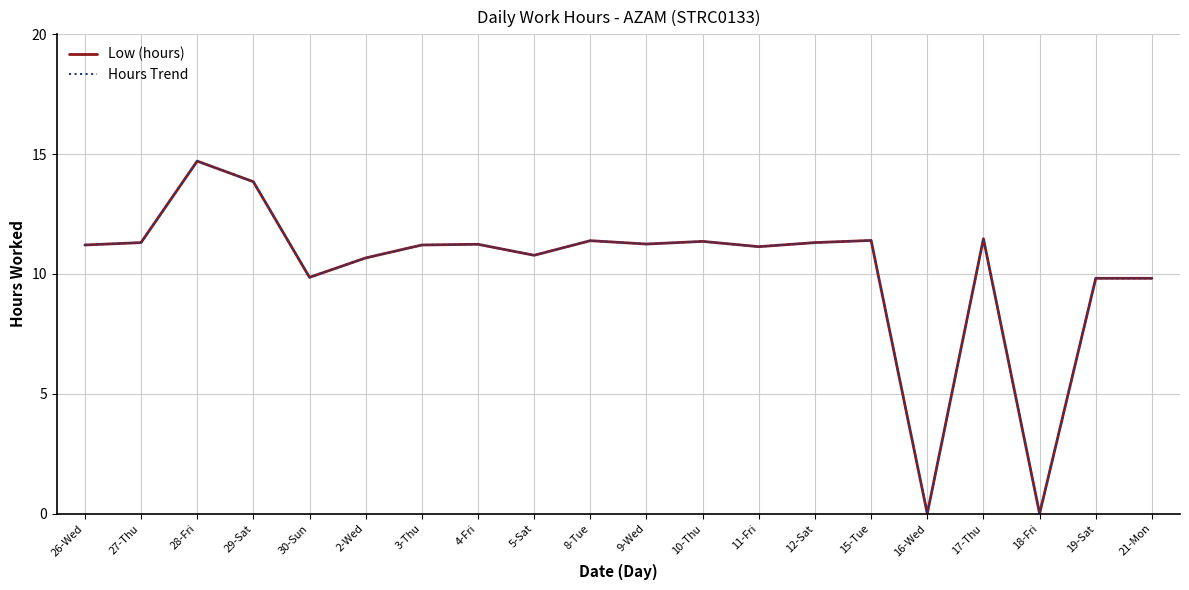

What is the average value of the Low (hours) series?

10.2